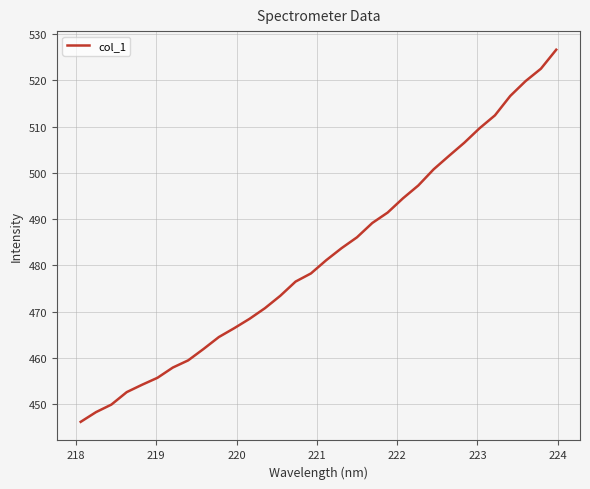

What is the difference between the maximum and minimum values?

80.5